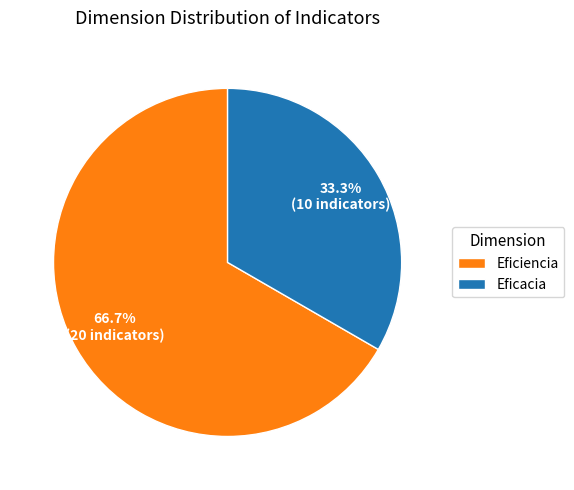

Which has a higher value, Eficacia or Eficiencia?

Eficiencia